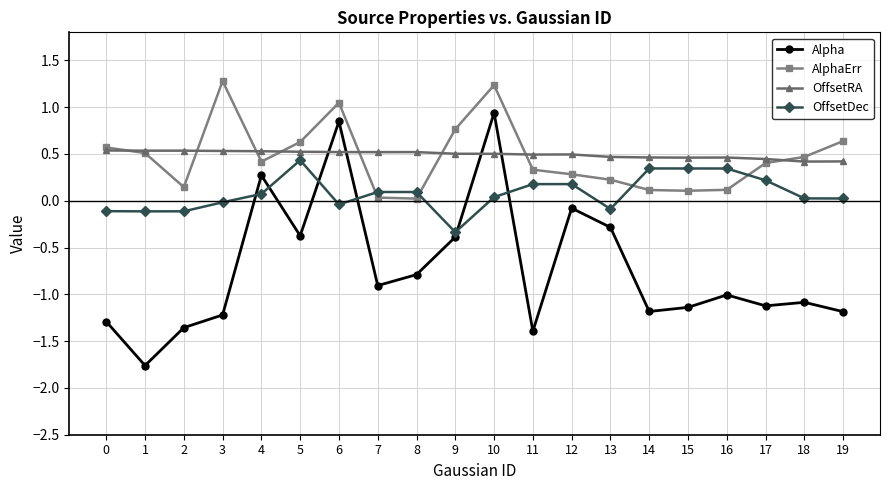

Is the value of OffsetRA at 11 greater than the value of Alpha at 16?

Yes